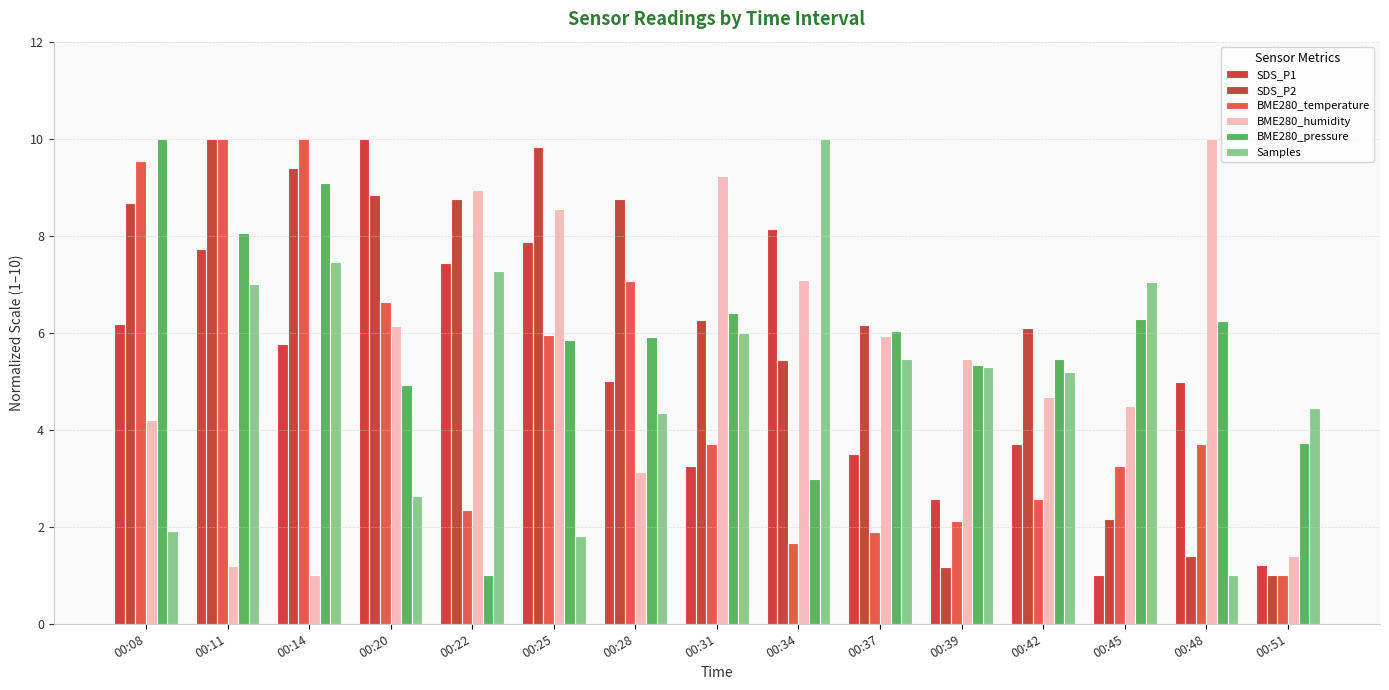

What value does the BME280_pressure series have at 00:34?

3.0